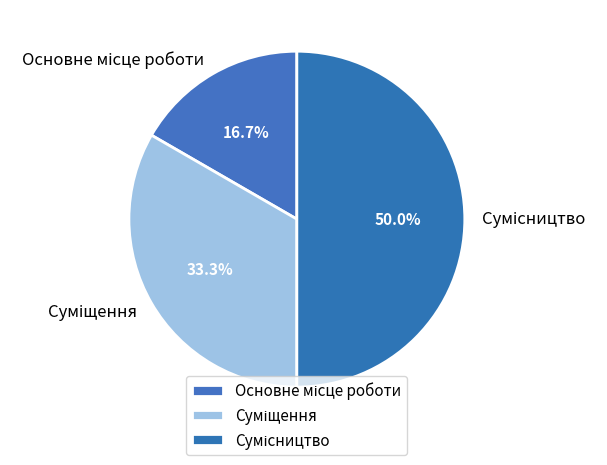

Is it true that Сумісництво is 50% of the pie?

True